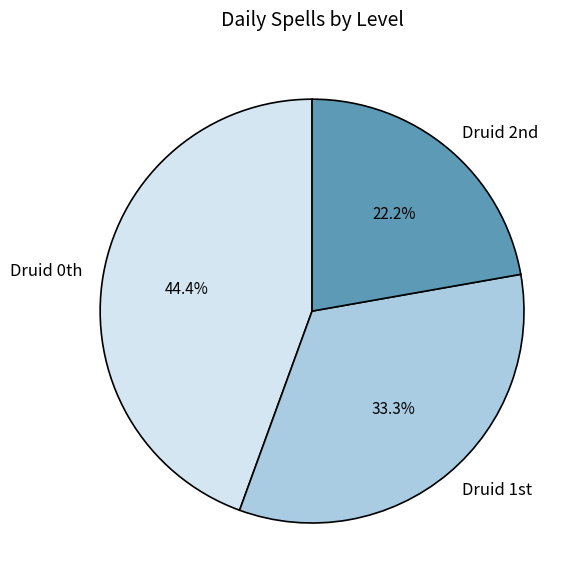

Rank the categories by value from highest to lowest.

Druid 0th, Druid 1st, Druid 2nd